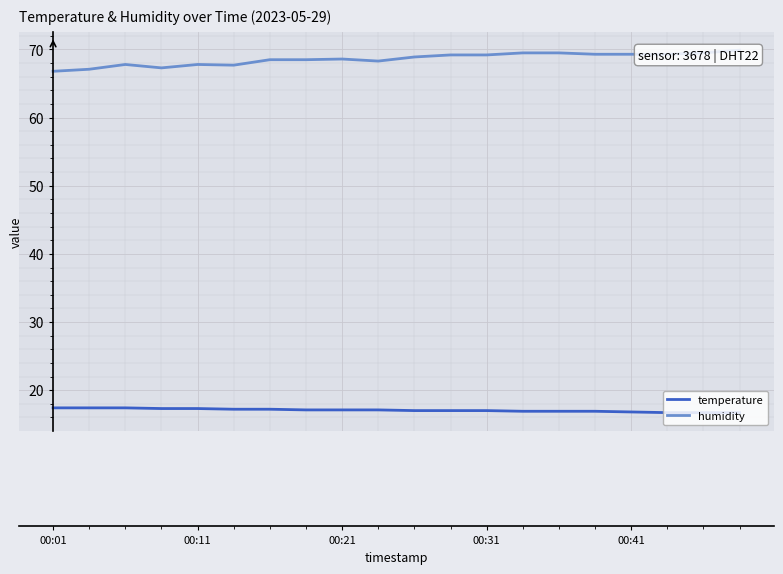

What are all the series names shown in the legend?

temperature, humidity